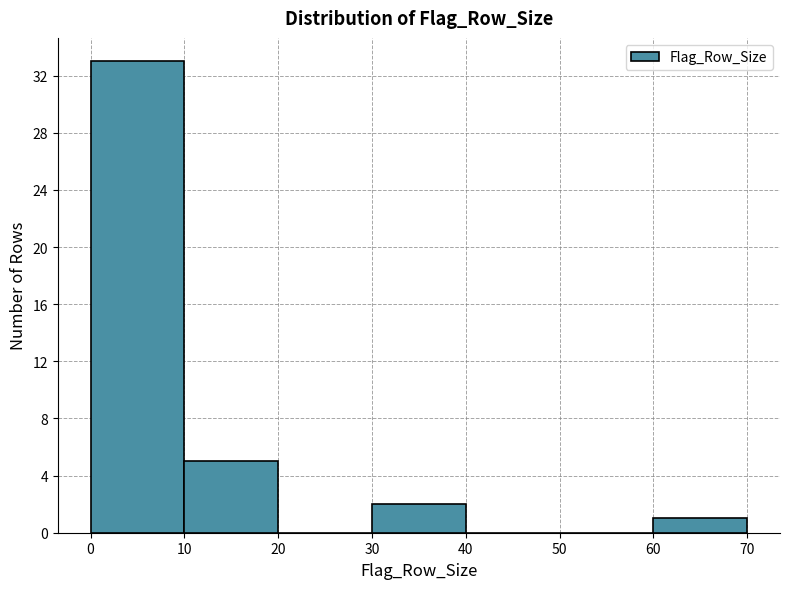

Reading left to right, transcribe this chart: for each bar, give the range it covers on the x-axis and its height. The values are not printed on the chart, so give them approximately, as read against the axis.

0 to 10: 33
10 to 20: 5
20 to 30: 0
30 to 40: 2
40 to 50: 0
50 to 60: 0
60 to 70: 1